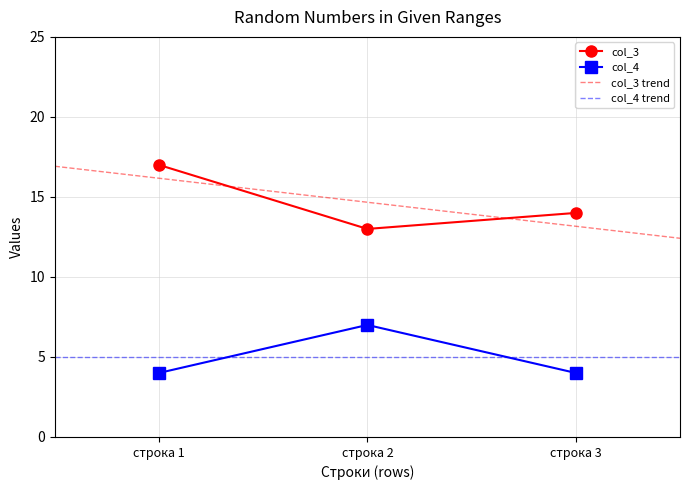

What is the value of the col_4 point at the 3rd from the left?

4